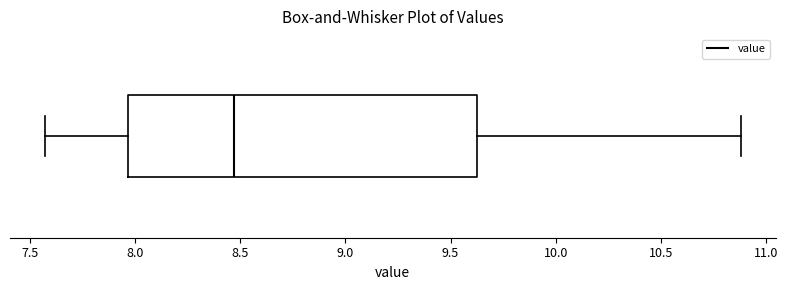

Read this box plot against the x-axis: the position of the median line, the range covered by the box, and the ends of both whiskers. The values are not printed on the chart, so give them approximately, as read against the axis.

median 8.45, box 7.95 to 9.65, whiskers 7.55 to 10.90